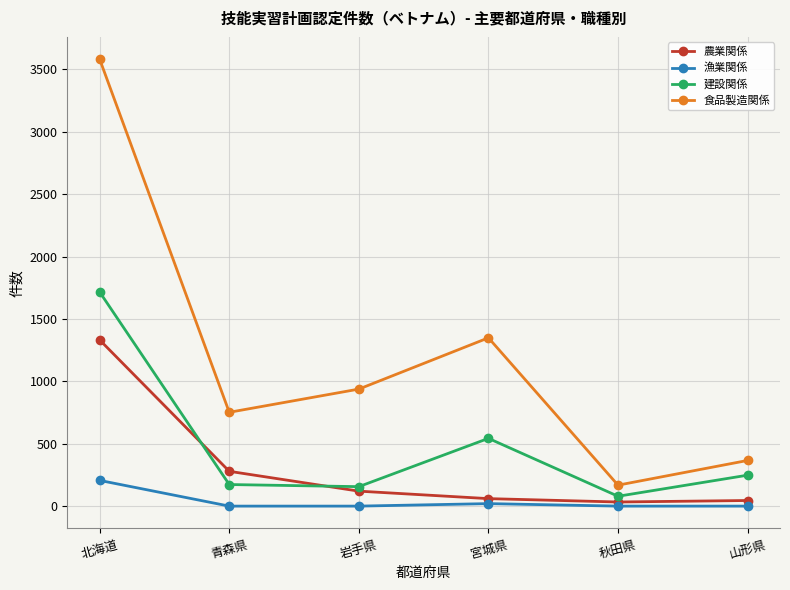

The 食品製造関係 series shows 5690 at 北海道. True or false?

False